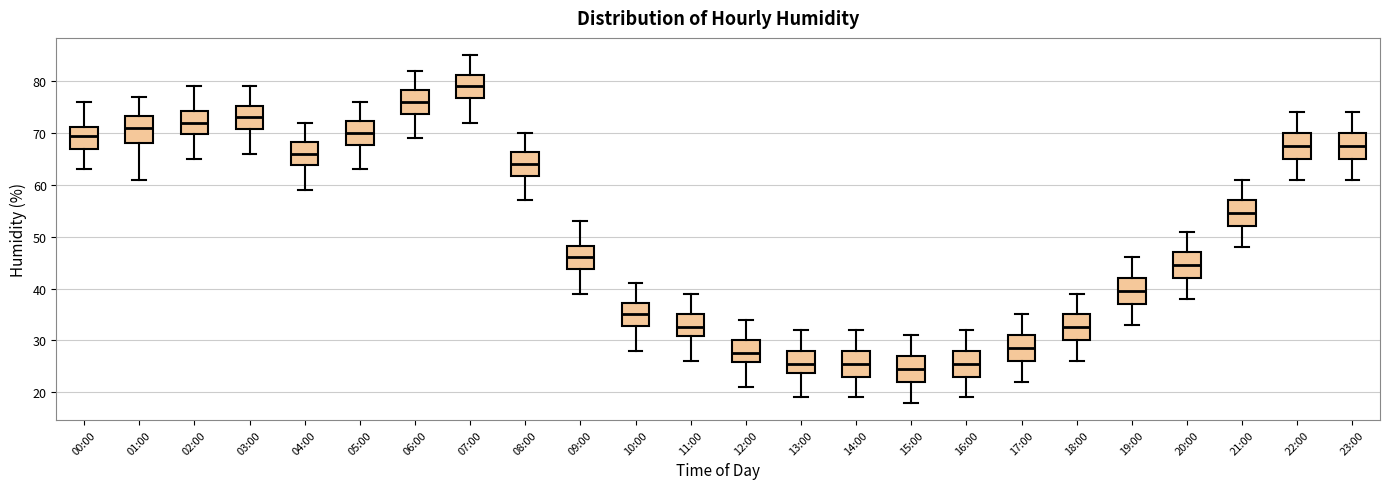

Which box has the highest median line?

07:00